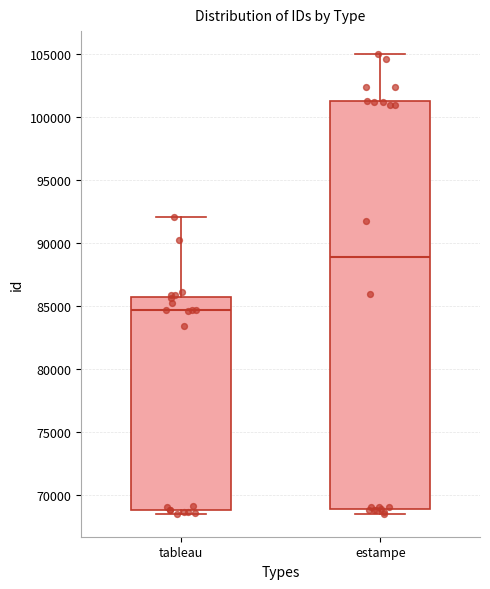

Where does the upper whisker of the box for tableau end on the y-axis? The values are not printed on the chart, so give them approximately, as read against the axis.

92000